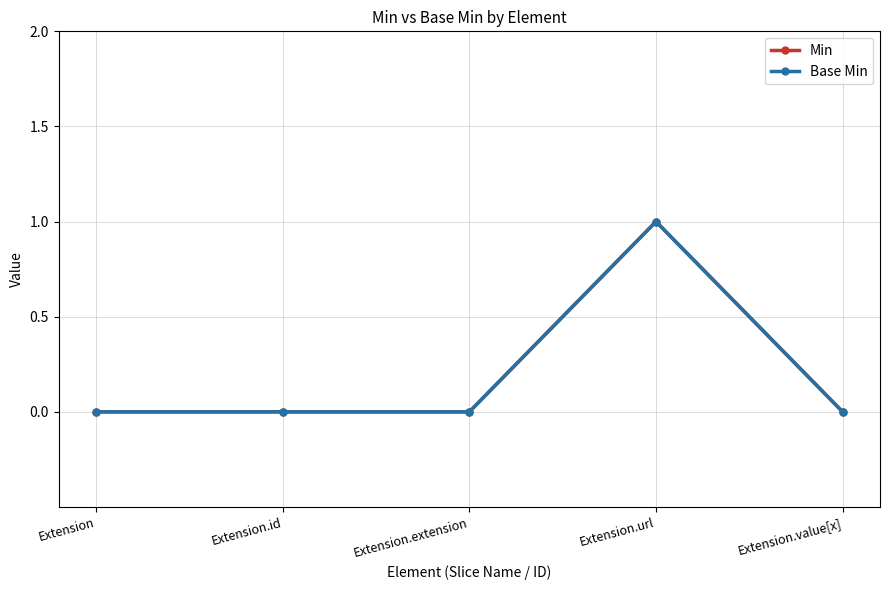

Which category has the lowest value across all series?

Extension